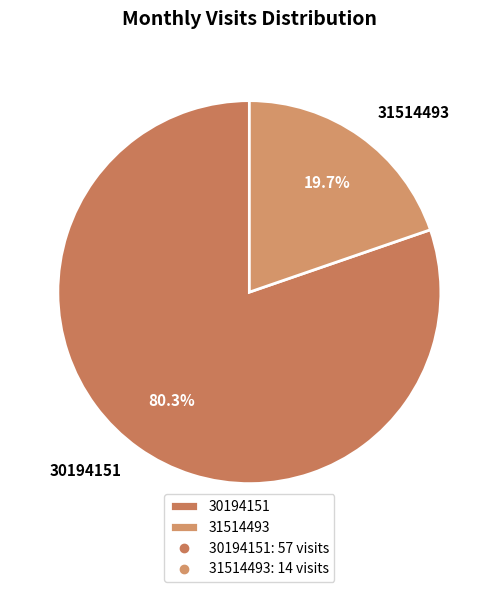

What is the ratio of the value at 30194151 to the value at 31514493?

4.1